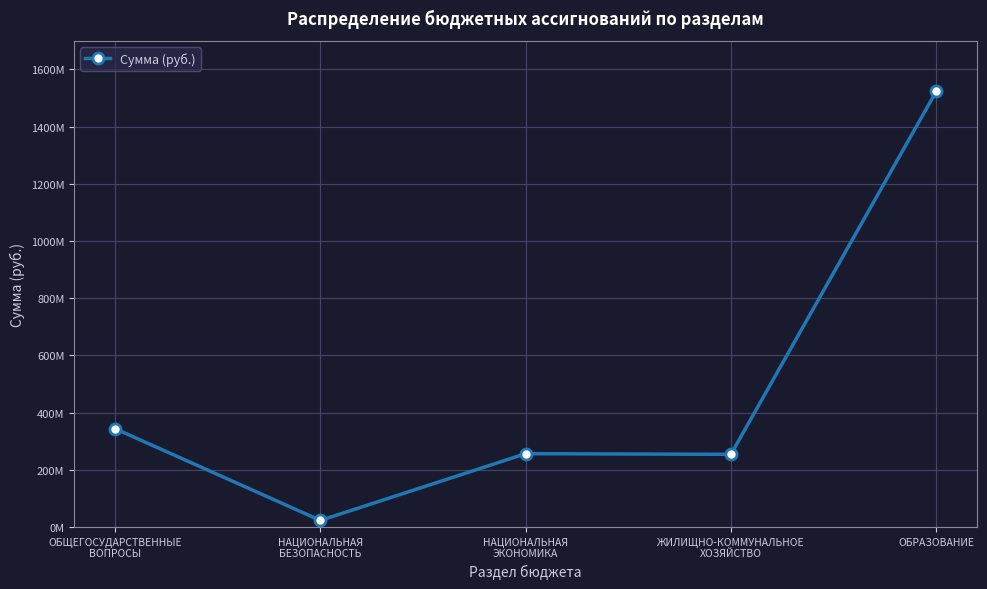

What is the value of the 3rd point from the left?

256473858.3